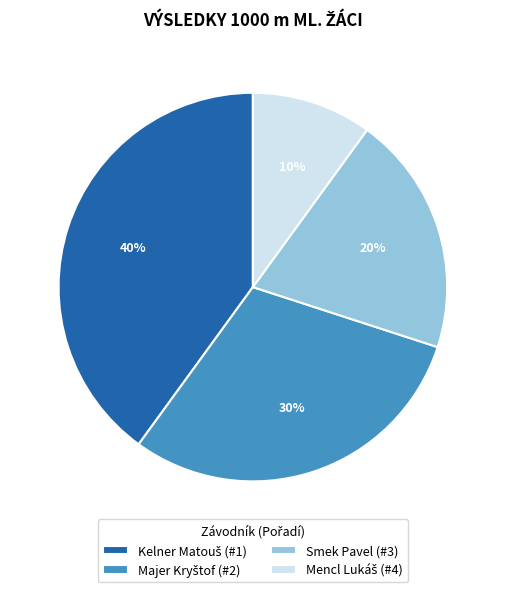

True or false: Smek Pavel (#3) accounts for 9% of the total.

False